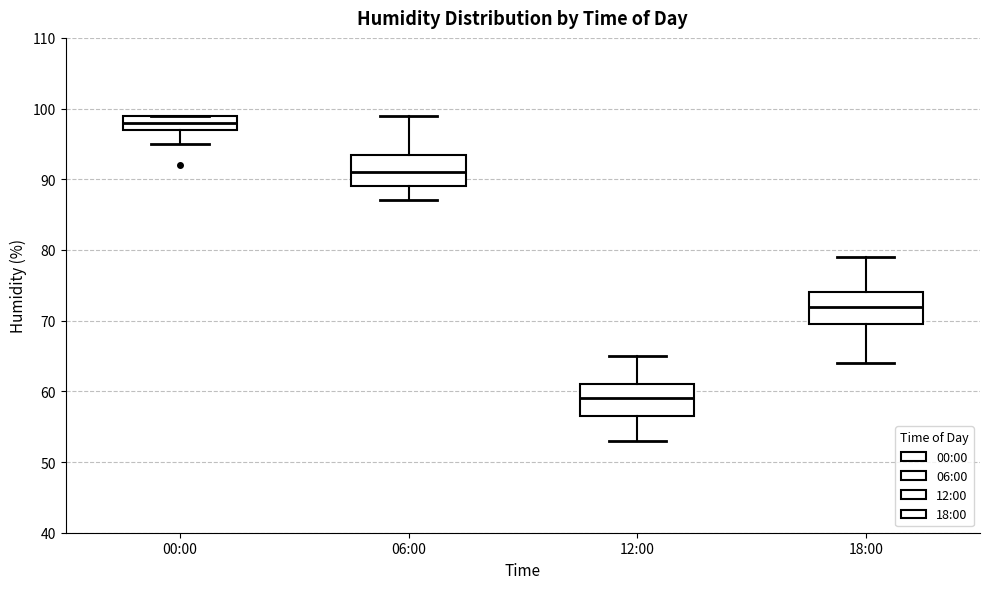

Reading left to right, transcribe this box plot: for each box, give where its median line is, the range the box spans, and where its two whiskers end, as read against the y-axis. The values are not printed on the chart, so give them approximately, as read against the axis.

00:00: median 98, box 97 to 99, whiskers 95 to 99
06:00: median 91, box 89 to 94, whiskers 87 to 99
12:00: median 59, box 57 to 61, whiskers 53 to 65
18:00: median 72, box 70 to 74, whiskers 64 to 79